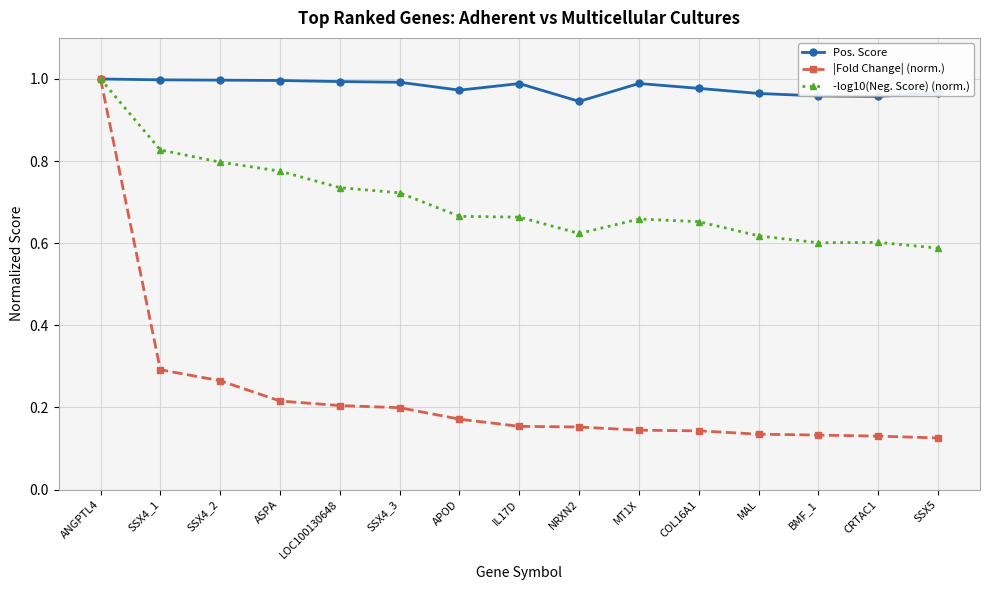

Which series has the widest spread of values?

|Fold Change| (norm.)